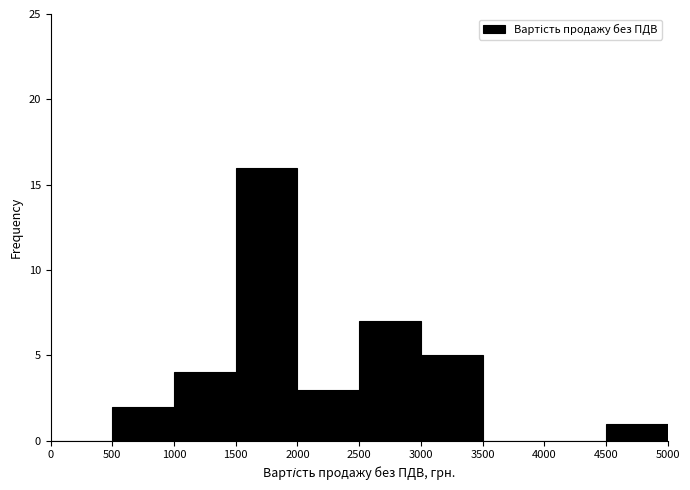

Reading left to right, list every bar in this chart as the range it spans on the x-axis followed by its height. The values are not printed on the chart, so give them approximately, as read against the axis.

0 to 500: 0
500 to 1000: 2
1000 to 1500: 4
1500 to 2000: 16
2000 to 2500: 3
2500 to 3000: 7
3000 to 3500: 5
3500 to 4000: 0
4000 to 4500: 0
4500 to 5000: 1